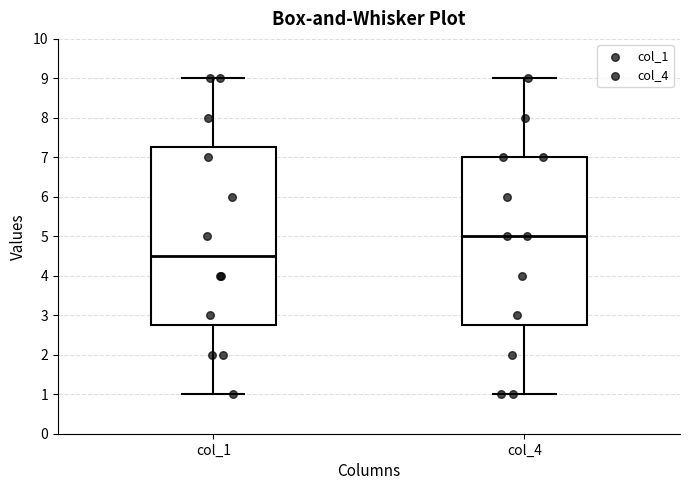

Reading left to right, transcribe this box plot: for each box, give where its median line is, the range the box spans, and where its two whiskers end, as read against the y-axis. The values are not printed on the chart, so give them approximately, as read against the axis.

col_1: median 4.5, box 2.8 to 7.3, whiskers 1.0 to 9.0
col_4: median 5.0, box 2.8 to 7.0, whiskers 1.0 to 9.0